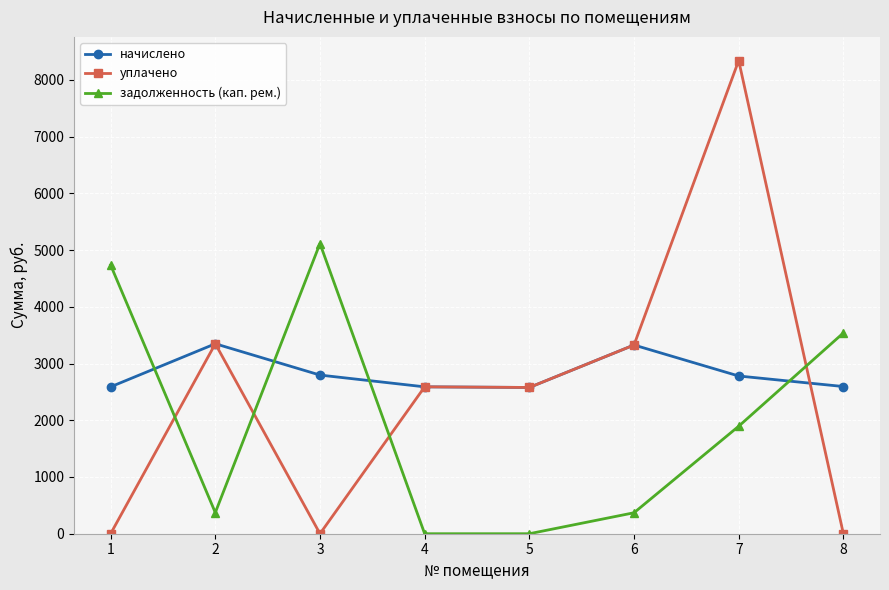

At which category does задолженность (кап. рем.) reach its first local valley?

2